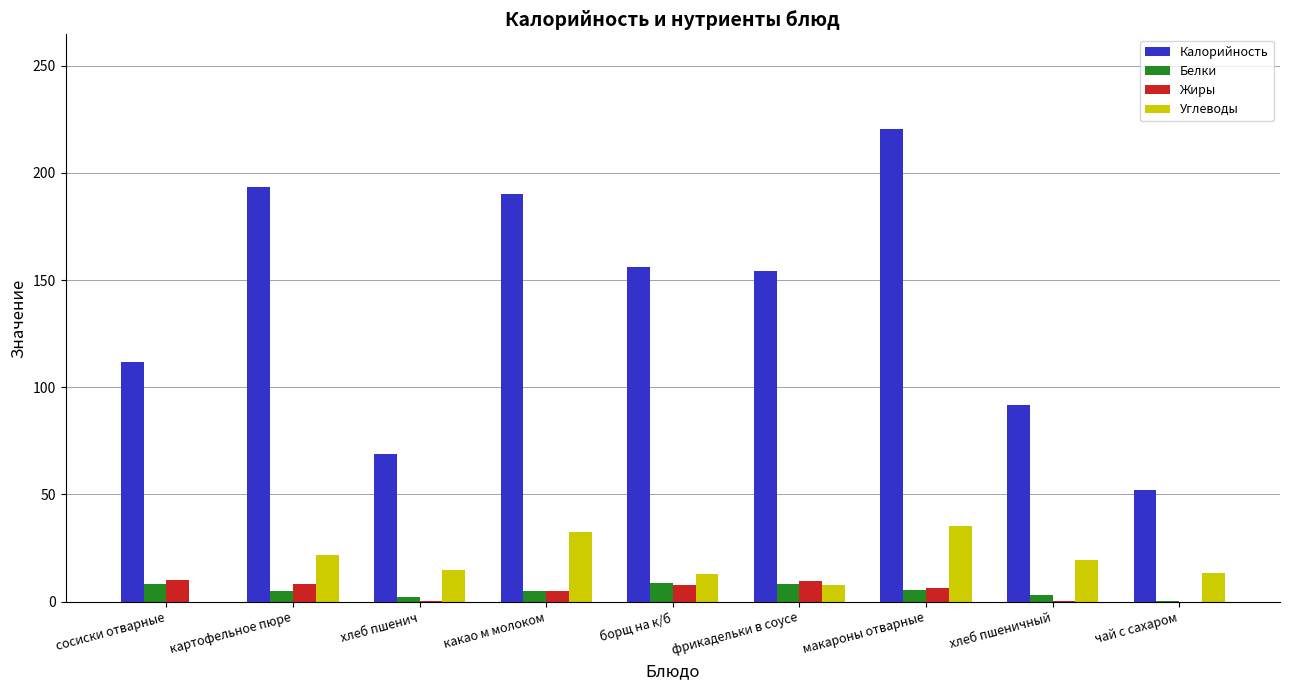

Count the number of categories in the chart.

9